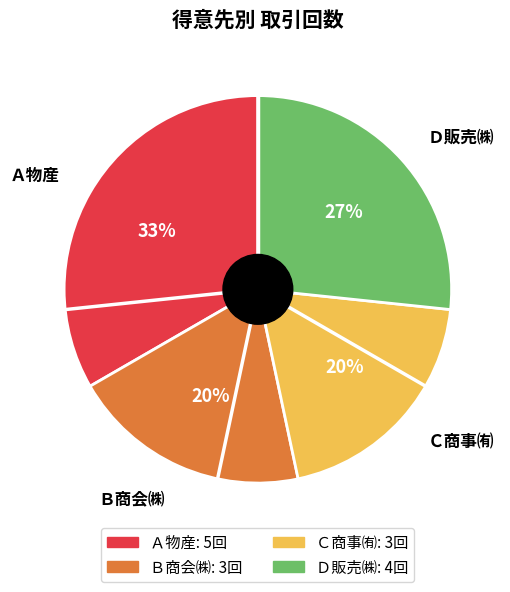

Is it true that Ａ物産 is 18% of the pie?

False